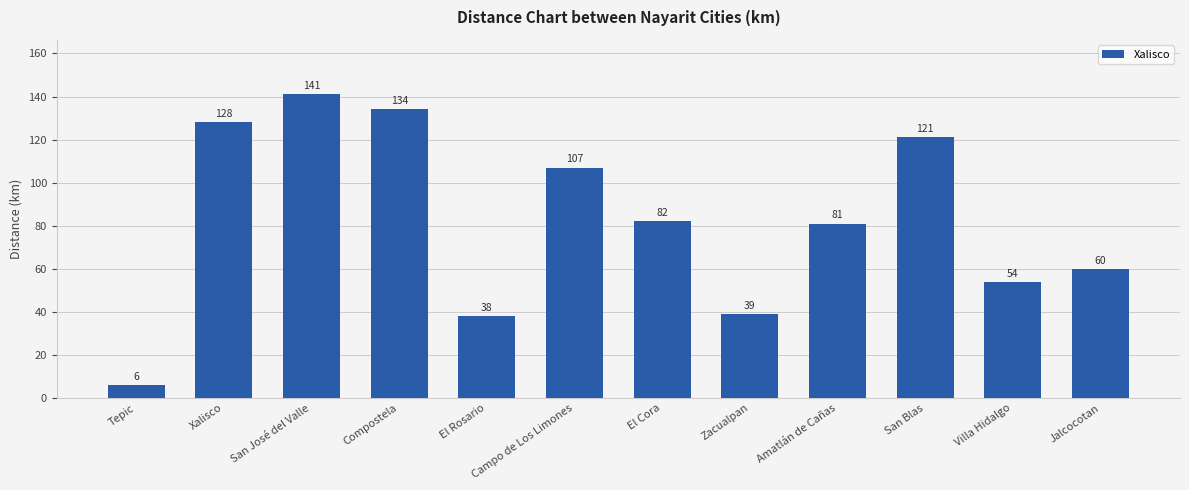

List the labels in order of value, largest first.

San José del Valle, Compostela, Xalisco, San Blas, Campo de Los Limones, El Cora, Amatlán de Cañas, Jalcocotan, Villa Hidalgo, Zacualpan, El Rosario, Tepic